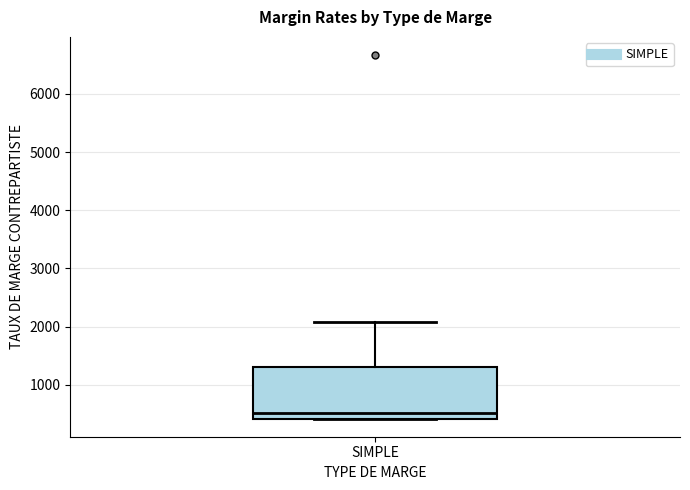

Transcribe this box plot: give where the median line is, the range the box spans, and where the two whiskers end, as read against the y-axis. The values are not printed on the chart, so give them approximately, as read against the axis.

median 500, box 400 to 1300, whiskers 400 to 2100